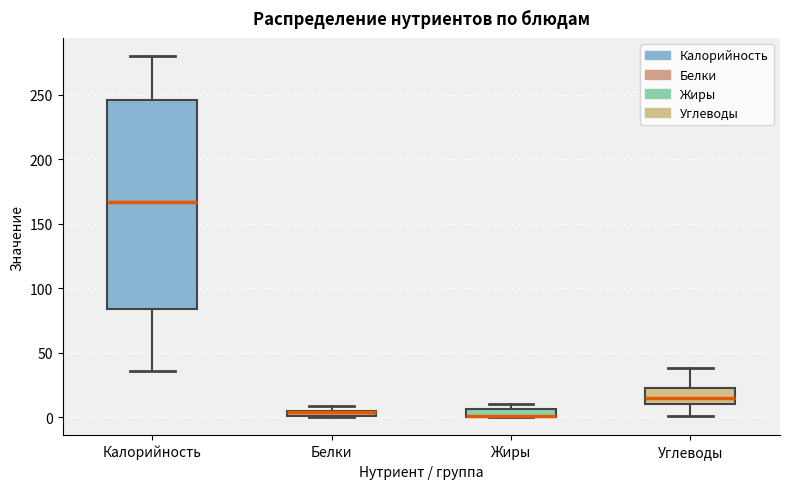

Where does the lower whisker of the box for Калорийность end on the y-axis? The values are not printed on the chart, so give them approximately, as read against the axis.

35